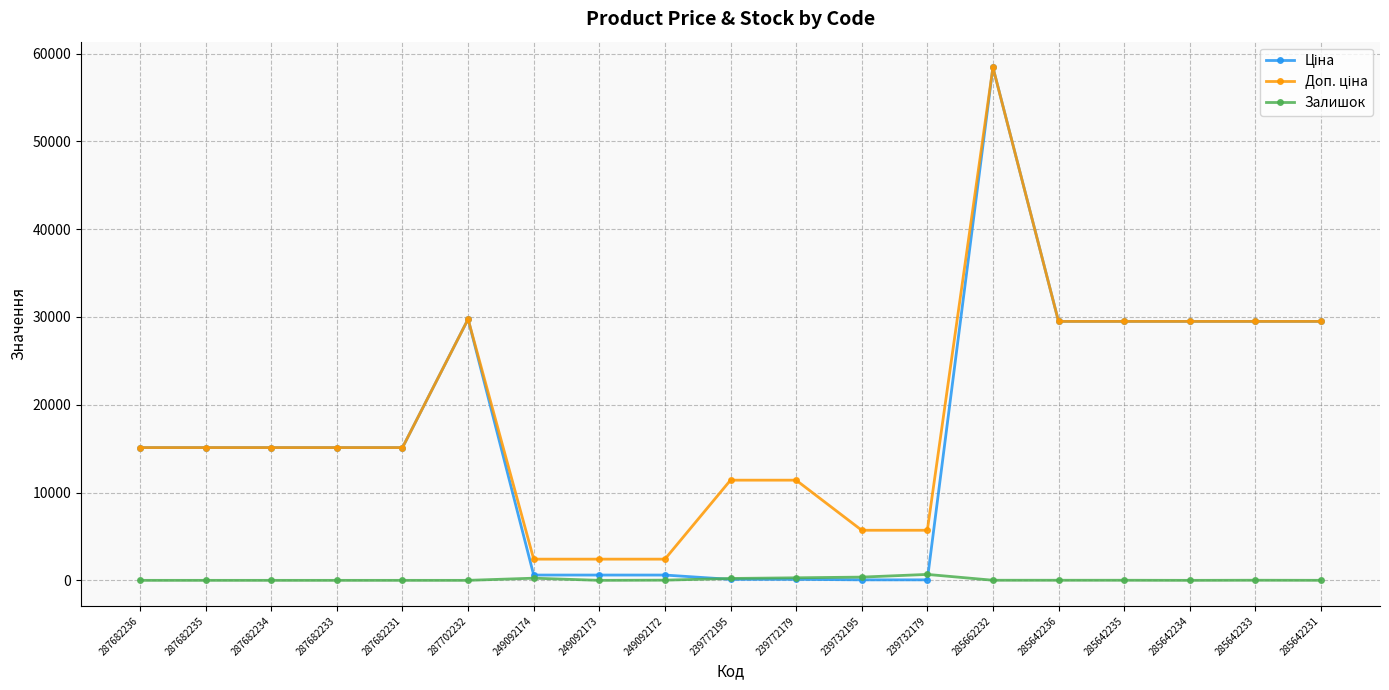

At which category is the sum across all series the highest?

285662232